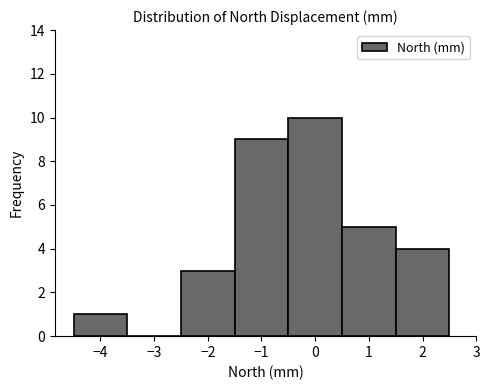

Reading left to right, transcribe this chart: for each bar, give the range it covers on the x-axis and its height. The values are not printed on the chart, so give them approximately, as read against the axis.

-4.5 to -3.5: 1
-3.5 to -2.5: 0
-2.5 to -1.5: 3
-1.5 to -0.5: 9
-0.5 to 0.5: 10
0.5 to 1.5: 5
1.5 to 2.5: 4